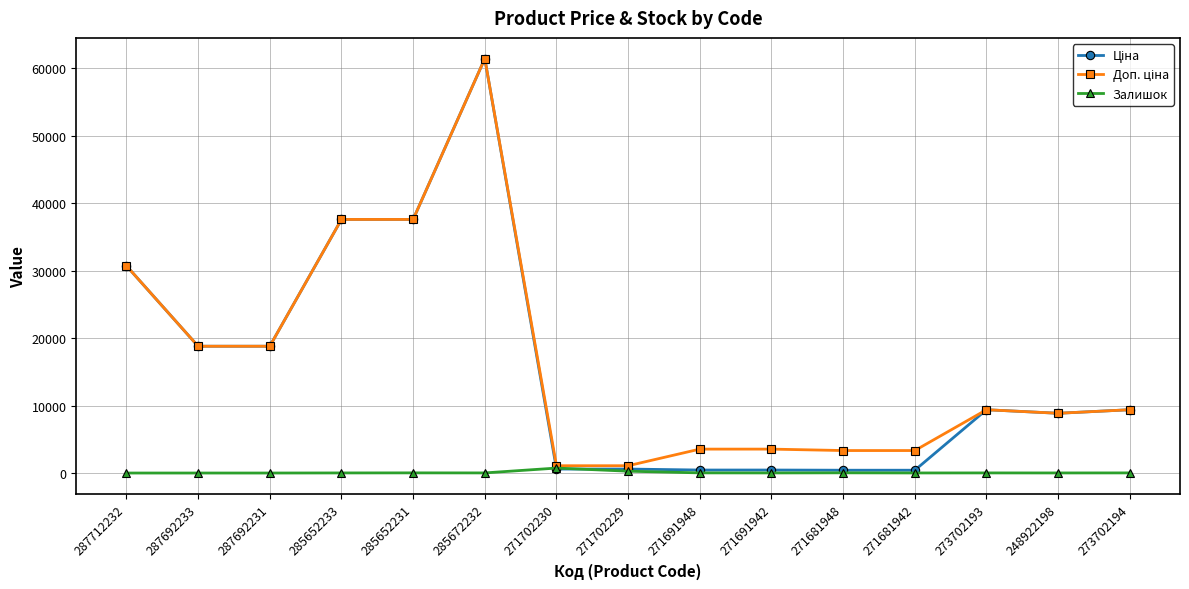

True or false: Залишок has more than 1 interior local peaks.

True